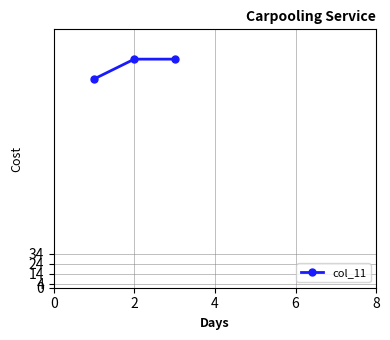

Count the values in the range 210 to 230.

3